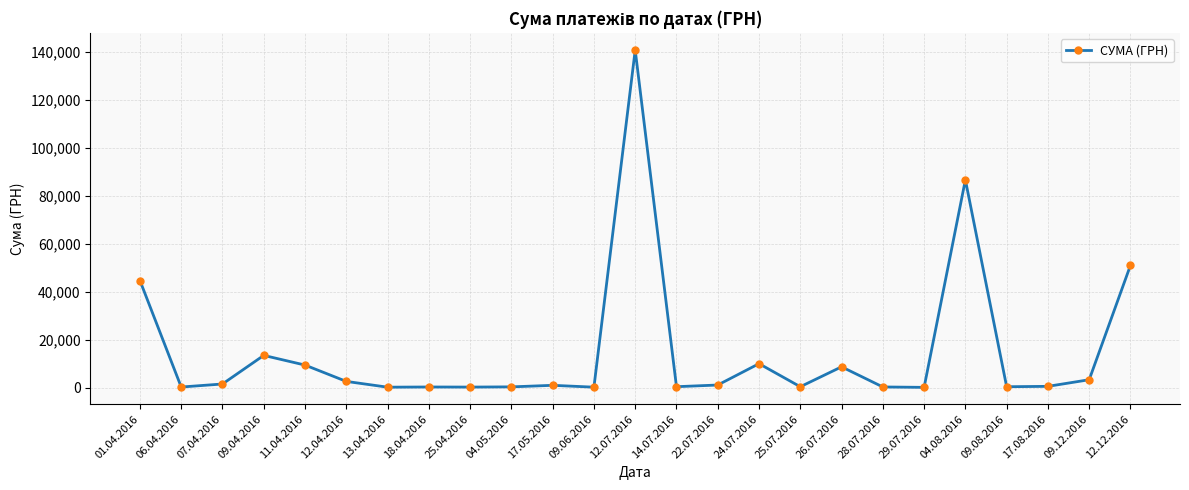

How many categories are shown in the chart?

25